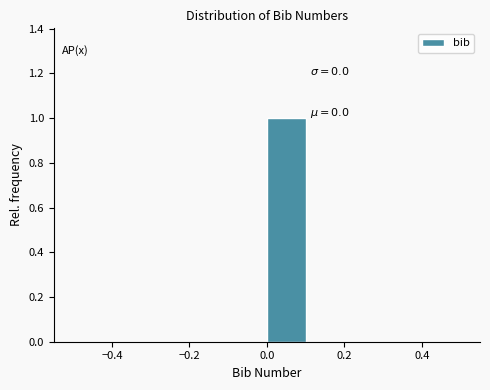

Which range on the x-axis has the tallest bar?

0.0 to 0.1